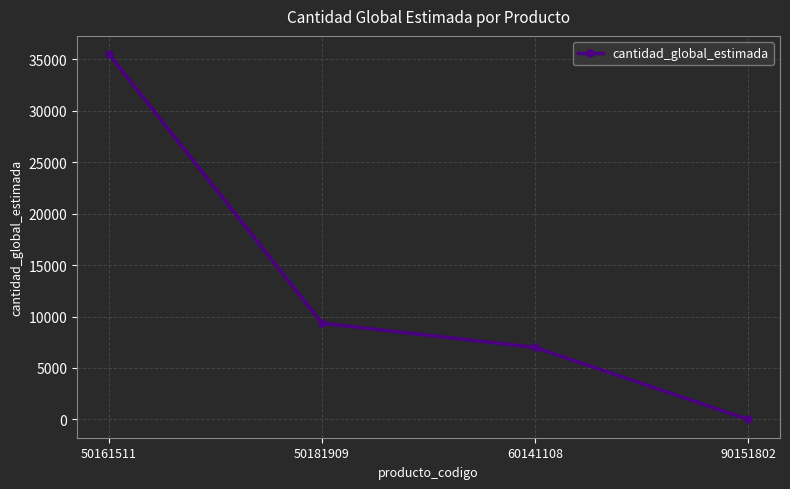

Which label corresponds to the smallest value in the chart?

90151802